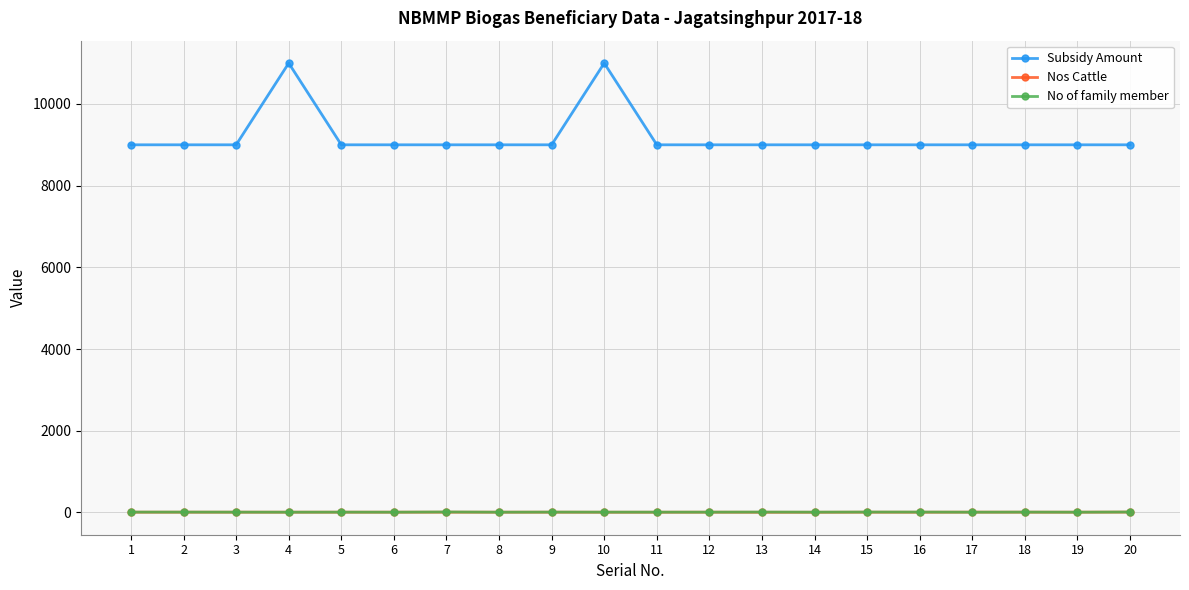

What is the total value across all series at 5?

9011